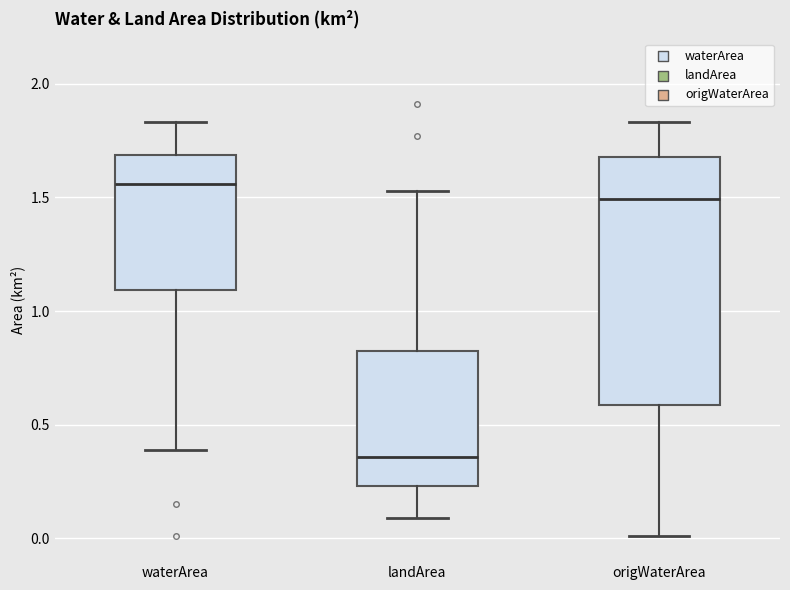

Where is the upper edge of the box for origWaterArea on the y-axis? The values are not printed on the chart, so give them approximately, as read against the axis.

1.70